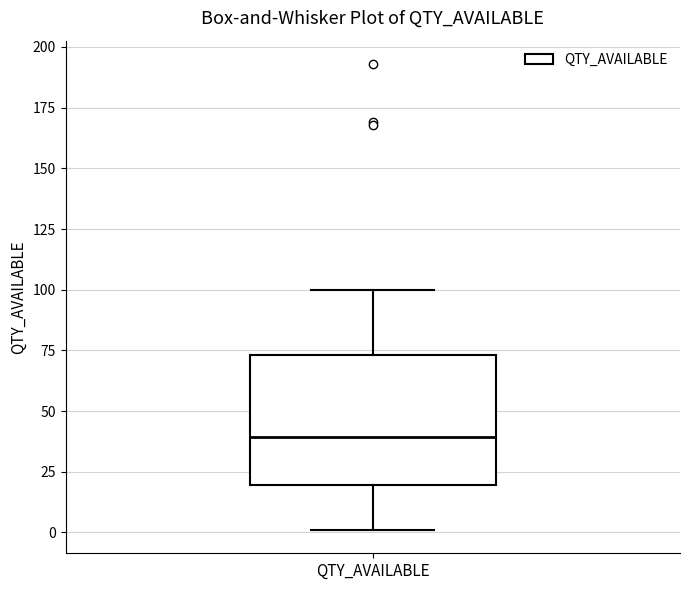

Transcribe this box plot: give where the median line is, the range the box spans, and where the two whiskers end, as read against the y-axis. The values are not printed on the chart, so give them approximately, as read against the axis.

median 40, box 20 to 75, whiskers 0 to 100